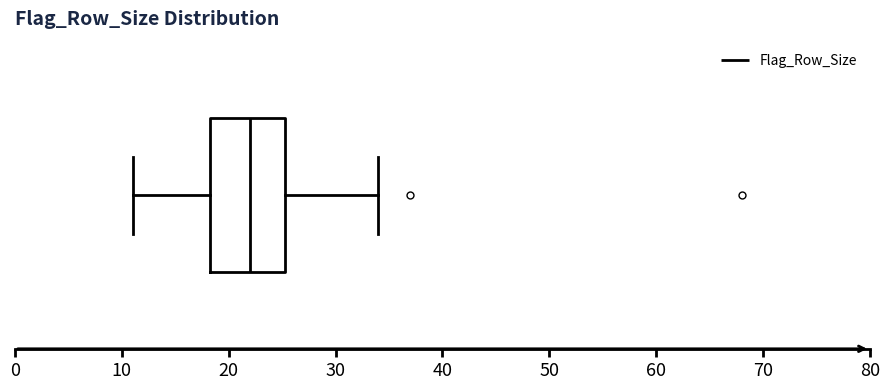

Transcribe this box plot: give where the median line is, the range the box spans, and where the two whiskers end, as read against the x-axis. The values are not printed on the chart, so give them approximately, as read against the axis.

median 22, box 18 to 25, whiskers 11 to 34